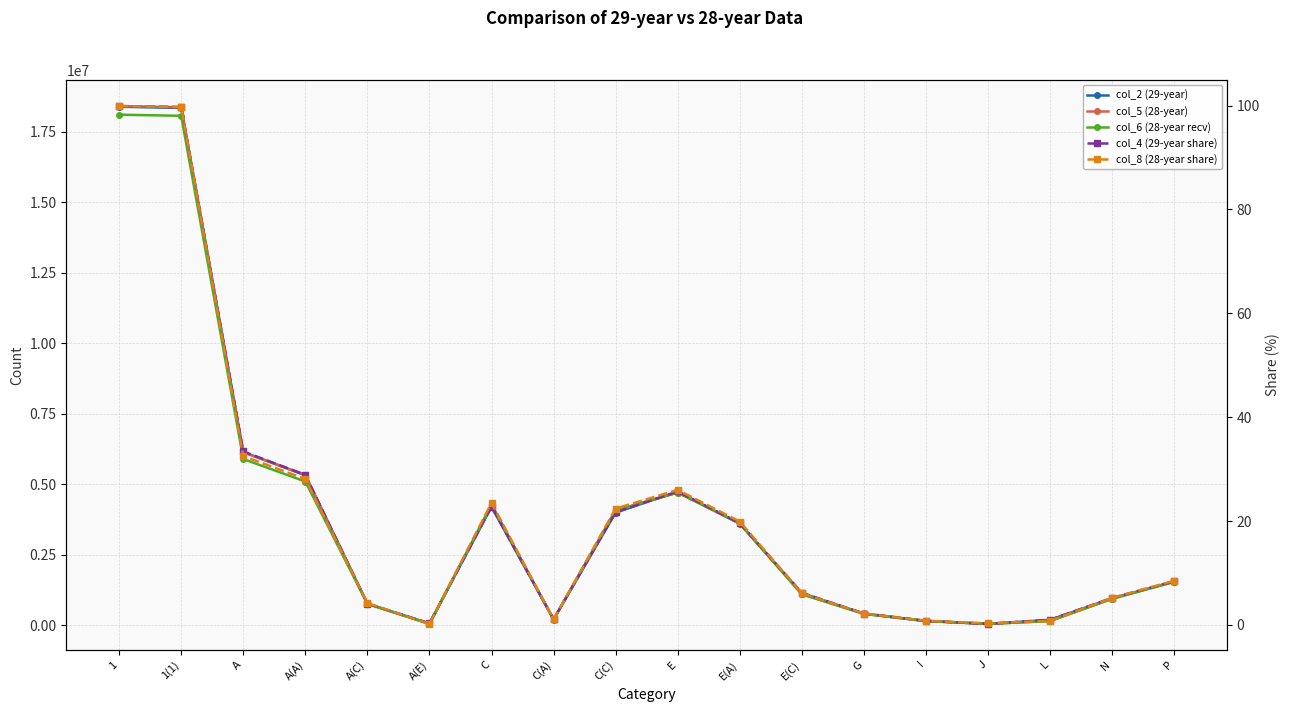

Reading right to left, extract all data points from this chart.

col_2 (29-year): 1540464.0	948692.0	189680.0	44728.0	140948.0	406547.0	1137315.0	3597961.0	4735276.0	3991446.0	202482.0	4193929.0	59315.0	762374.0	5316440.0	6138128.0	18343154.0	18386037.0
col_5 (28-year): 1555045.0	944847.0	146076.0	46019.0	148903.0	415016.0	1096197.0	3606631.0	4702828.0	4074777.0	203824.0	4278601.0	44451.0	758404.0	5326741.0	6129596.0	18370071.0	18409959.0
col_6 (28-year recv): 1534927.0	933148.0	146060.0	45940.0	148901.0	396717.0	1096197.0	3606631.0	4702828.0	4063318.0	197961.0	4261279.0	44451.0	753462.0	5093453.0	5891366.0	18064291.0	18104178.0
col_4 (29-year share): 8.4	5.2	1.0	0.2	0.8	2.2	6.2	19.6	25.7	21.7	1.1	22.8	0.3	4.1	28.9	33.4	99.7	99.9
col_8 (28-year share): 8.5	5.2	0.8	0.3	0.8	2.2	6.1	19.9	26.0	22.4	1.1	23.5	0.2	4.2	28.1	32.5	99.7	99.9